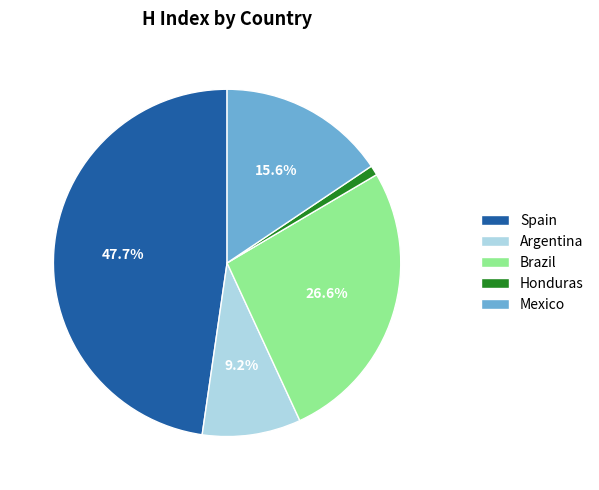

How many segments does this pie chart have?

5